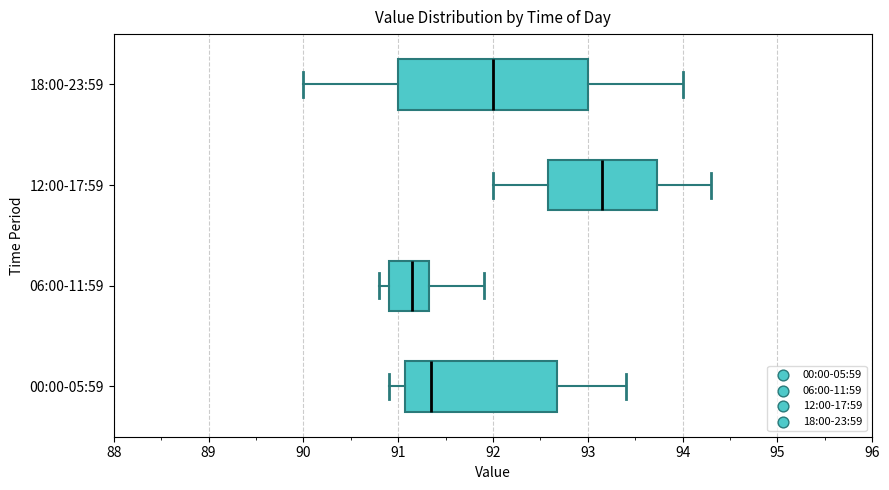

Where is the right edge of the box for 06:00-11:59 on the x-axis? The values are not printed on the chart, so give them approximately, as read against the axis.

91.3